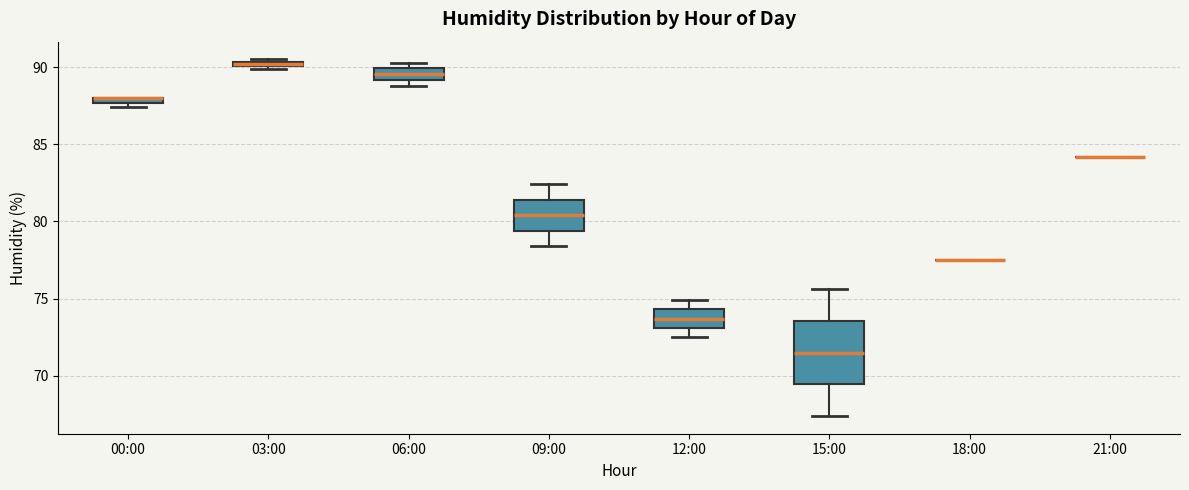

Where is the lower edge of the box for 03:00 on the y-axis? The values are not printed on the chart, so give them approximately, as read against the axis.

90.0